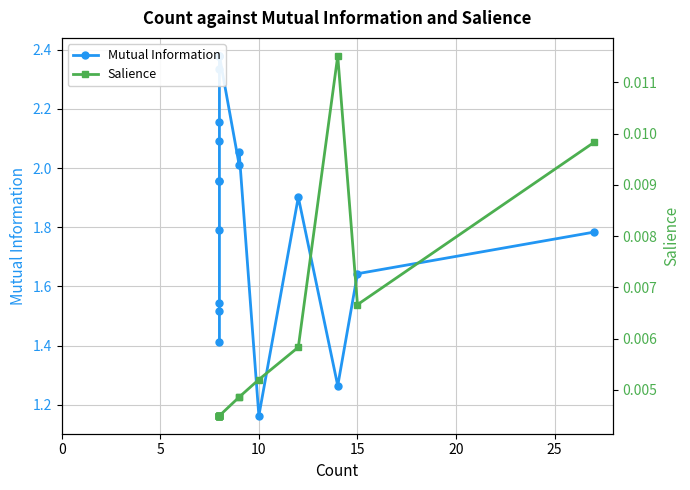

Is it true that Mutual Information equals 2.9 at 14?

False